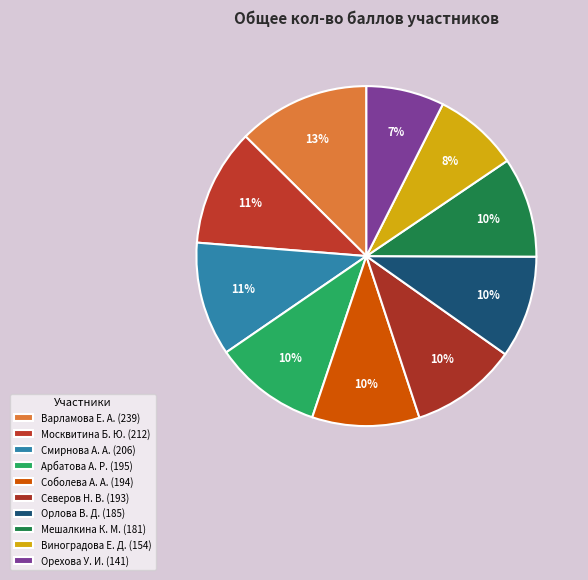

Does Арбатова А. Р. represent more than half of the total?

No